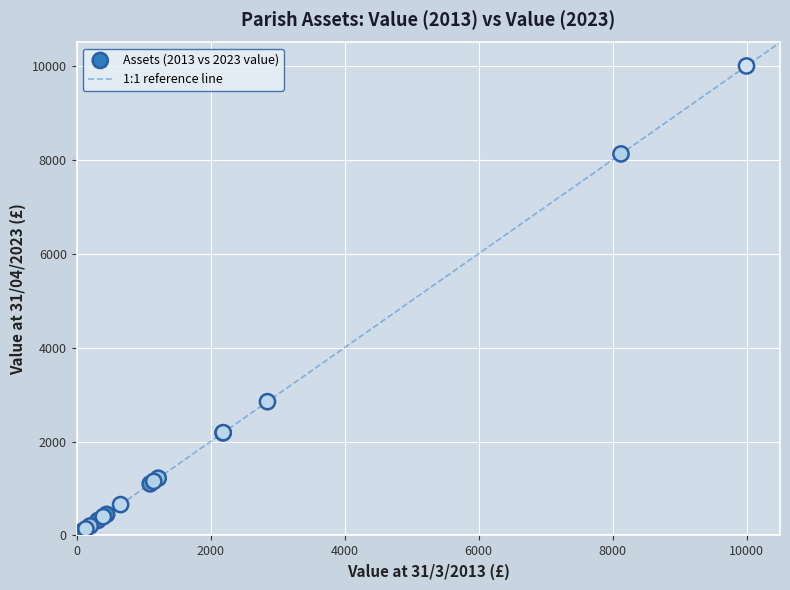

What Y value in the scatter plot is closest to 5049?

2850